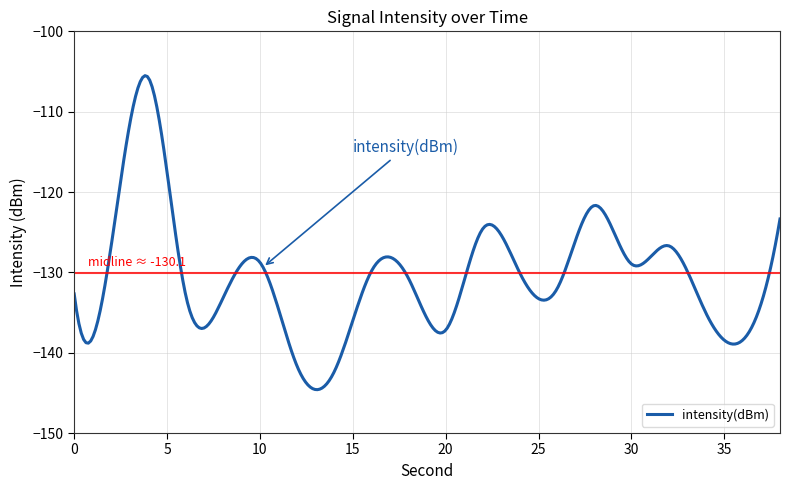

What is the smallest value displayed?

-144.6